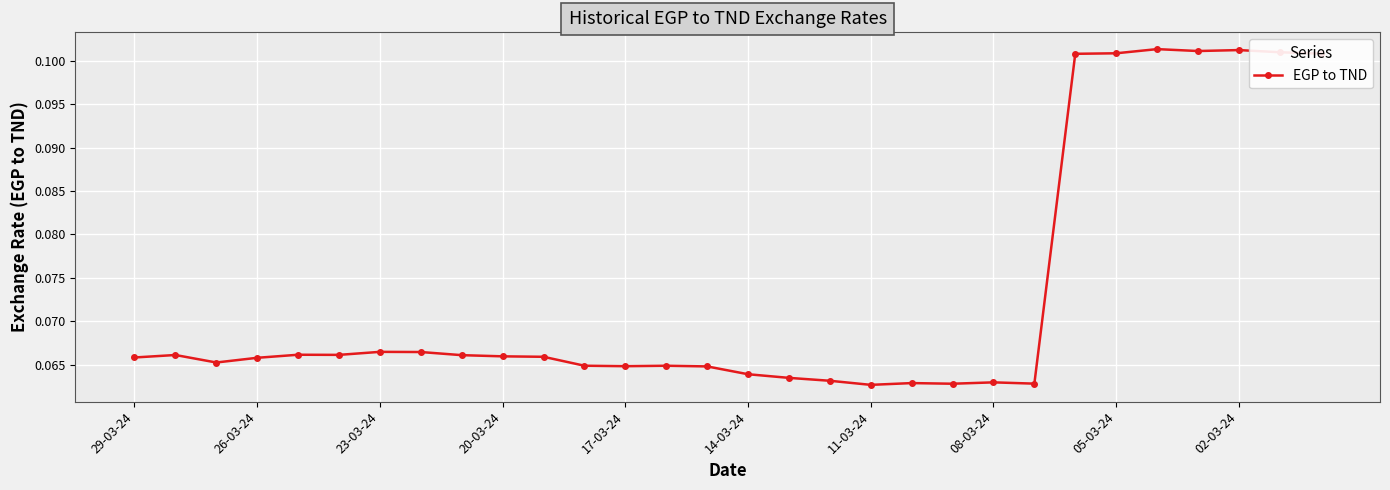

Count the values in the range 0 to 1.

30